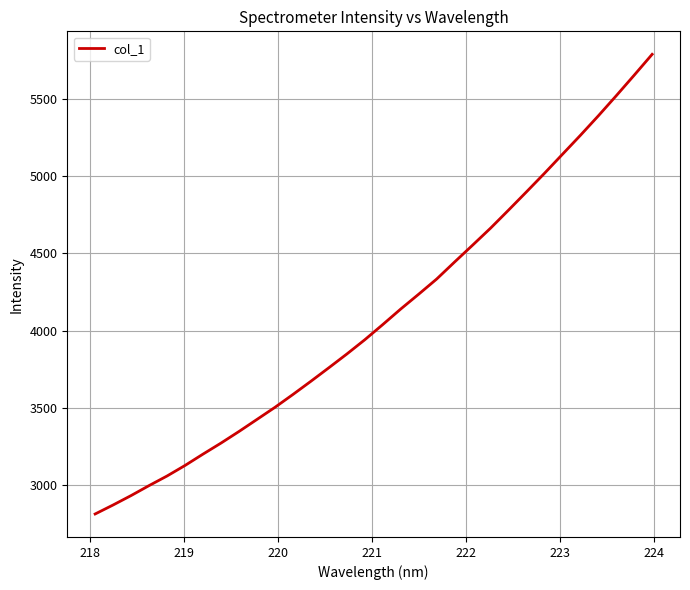

What is the difference between the maximum and minimum values?

2978.2